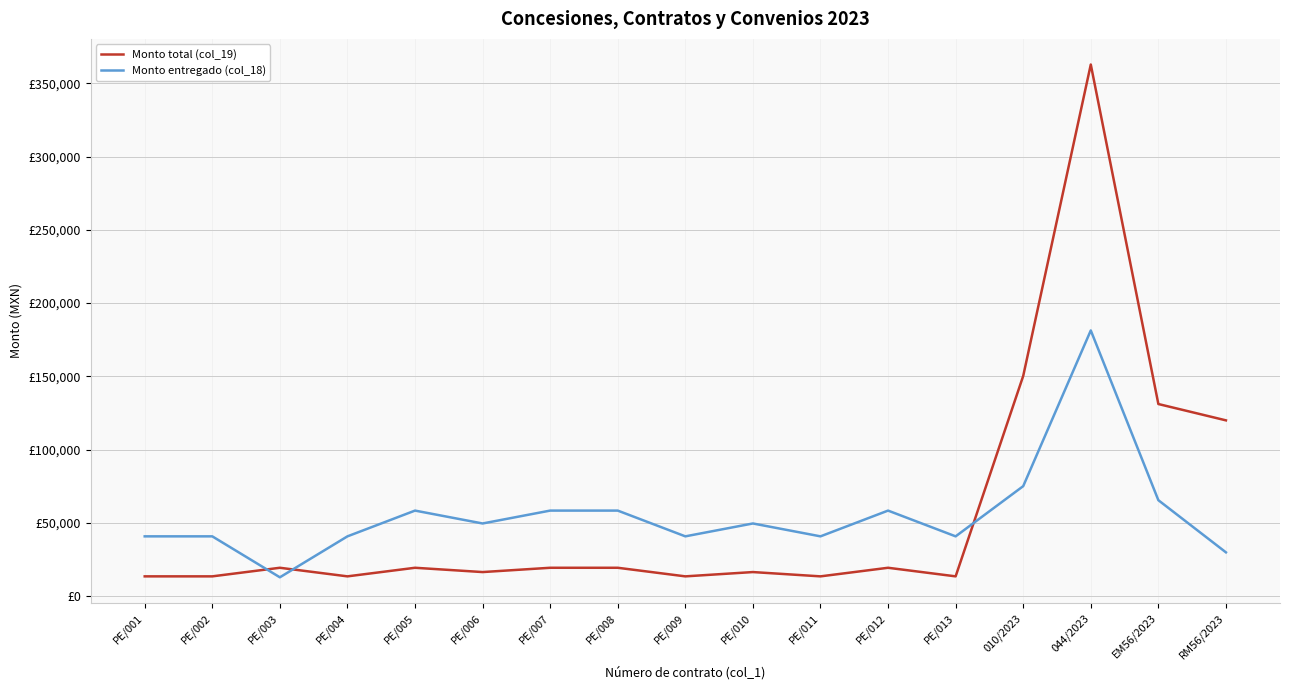

How many interior local valleys does the Monto entregado (col_18) series have?

5